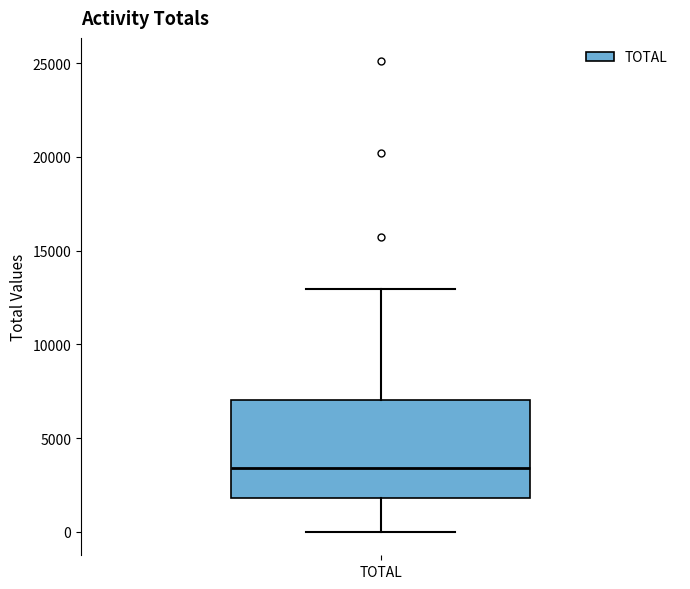

Transcribe this box plot: give where the median line is, the range the box spans, and where the two whiskers end, as read against the y-axis. The values are not printed on the chart, so give them approximately, as read against the axis.

median 3500, box 2000 to 7000, whiskers 0 to 13000